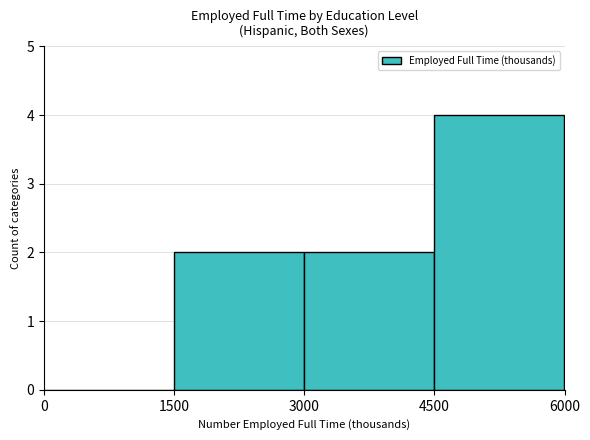

Over which range of the x-axis is the bar tallest?

4500 to 6000